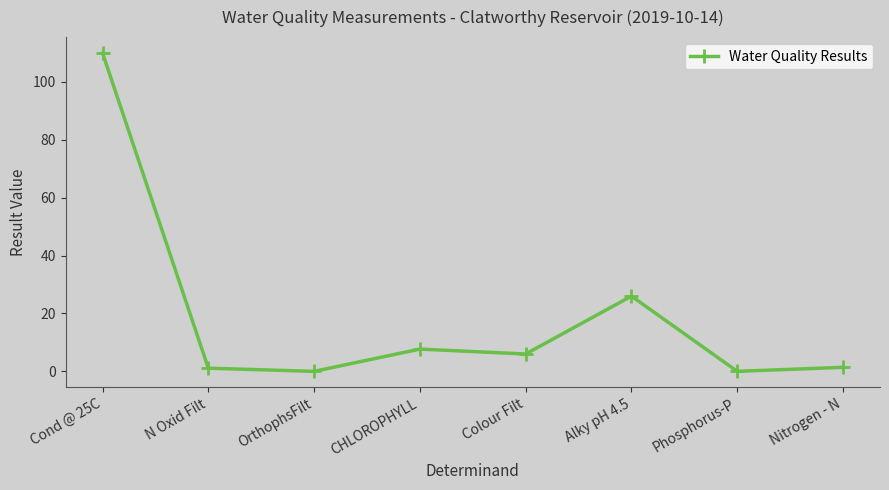

Where is the data nearest to the value 55?

Alky pH 4.5